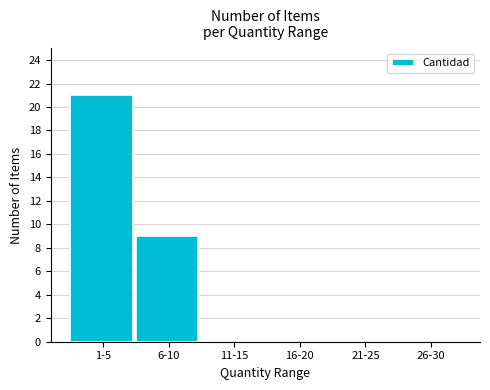

Reading right to left, list all the values displayed in this chart.

26-30=0	21-25=0	16-20=0	11-15=0	6-10=9	1-5=21